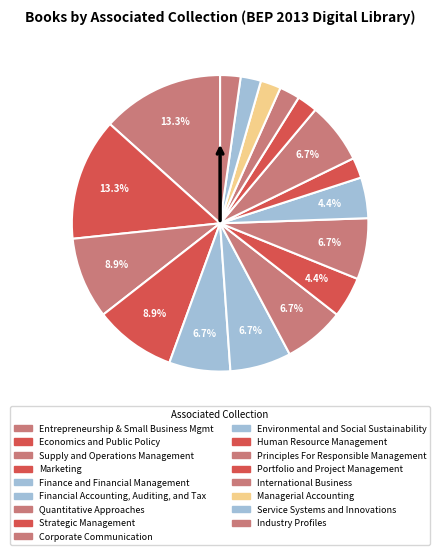

Count the number of slices in the pie.

17